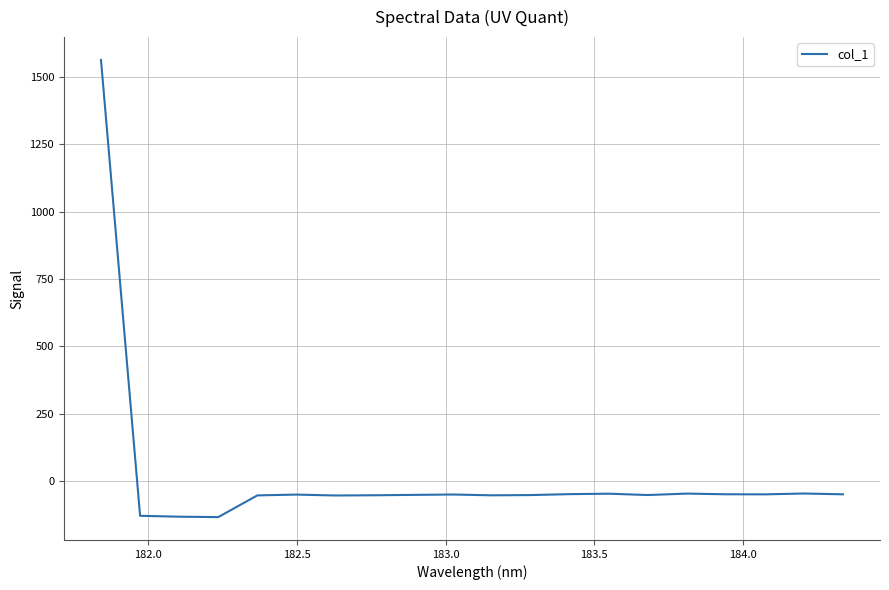

What is the smallest value displayed?

-133.6